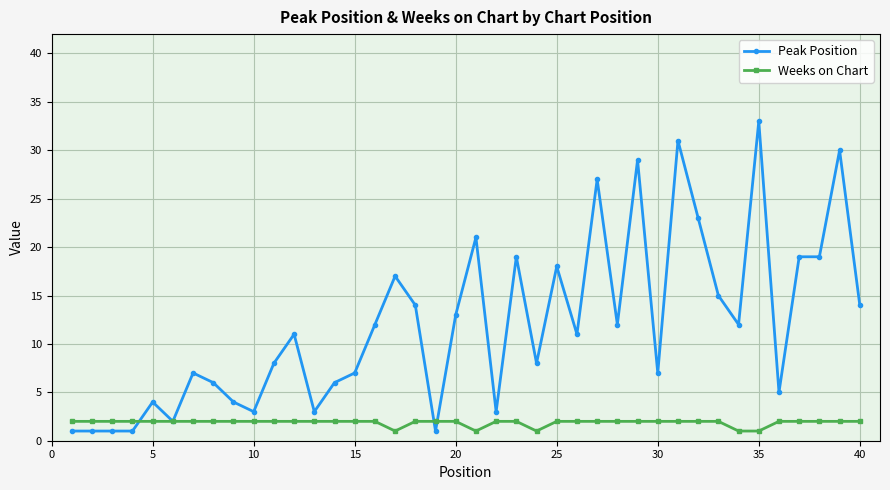

What is the maximum value for Peak Position?

33